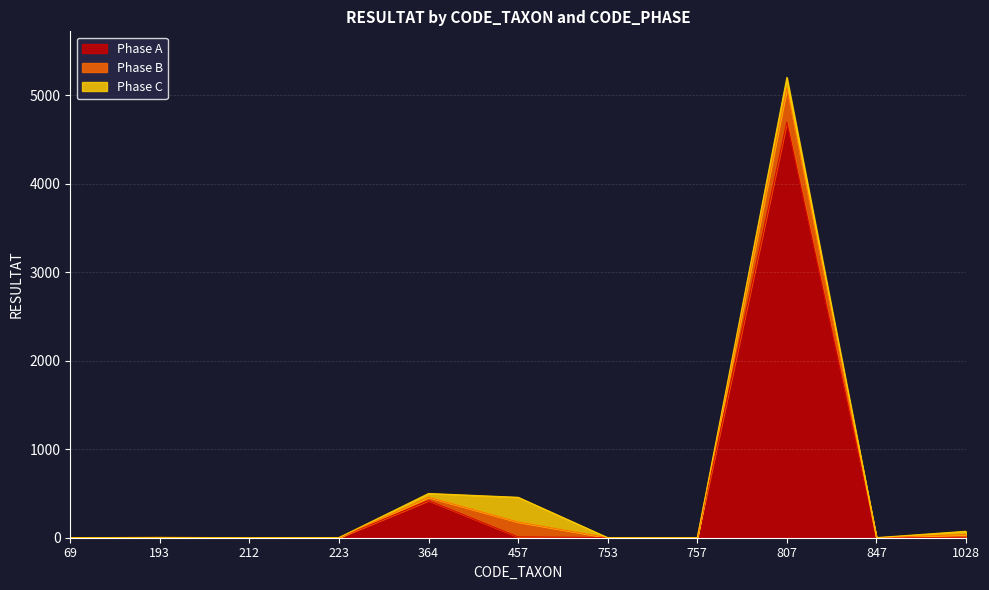

What is the difference between the maximum and second lowest values in the Phase C series?

280